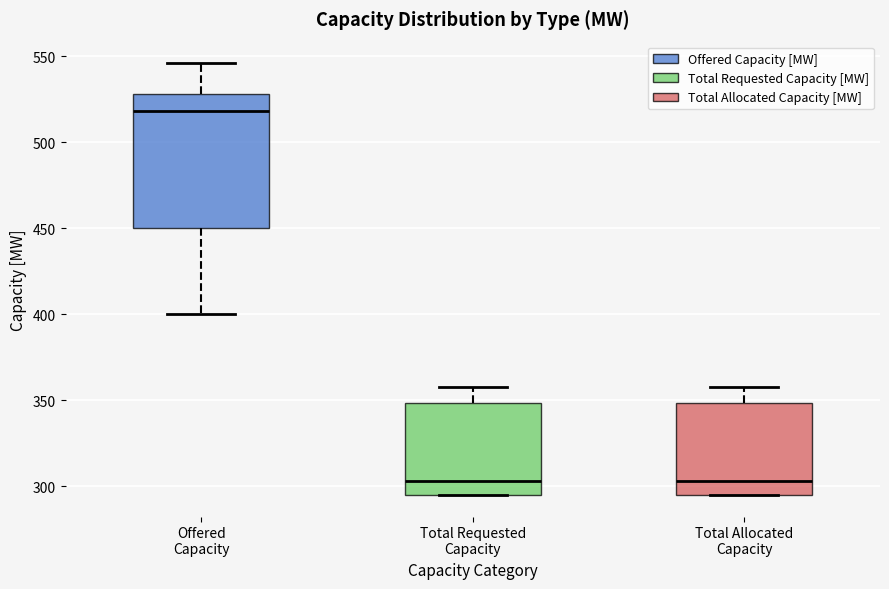

Reading left to right, transcribe this box plot: for each box, give where its median line is, the range the box spans, and where its two whiskers end, as read against the y-axis. The values are not printed on the chart, so give them approximately, as read against the axis.

Offered Capacity: median 520, box 450 to 530, whiskers 400 to 545
Total Requested Capacity: median 305, box 295 to 350, whiskers 295 to 360
Total Allocated Capacity: median 305, box 295 to 350, whiskers 295 to 360